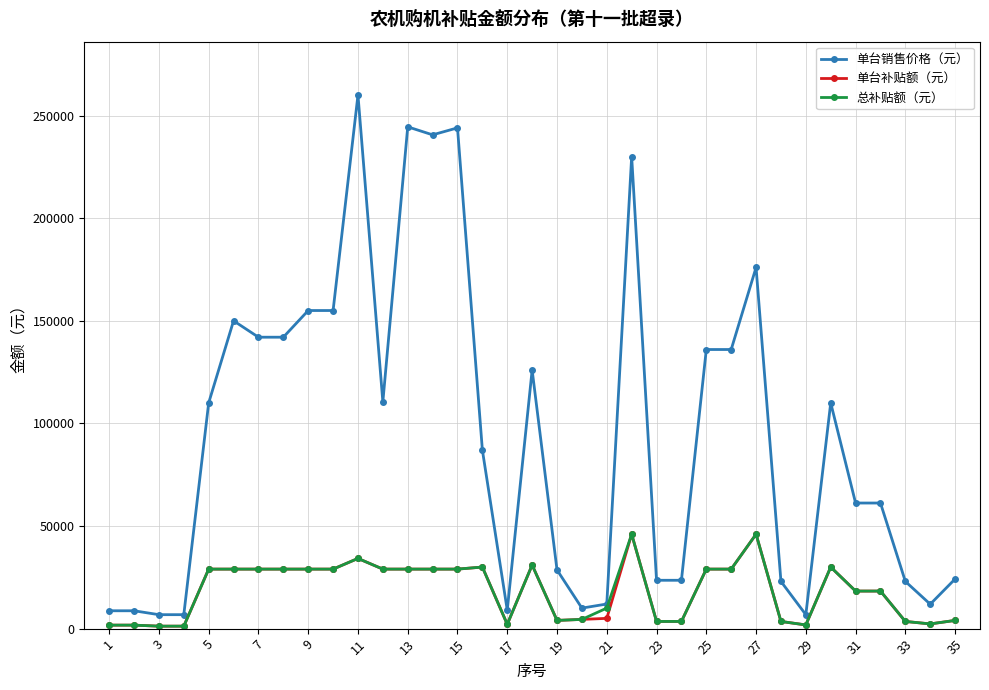

At how many categories does at least one series exceed 237334?

4